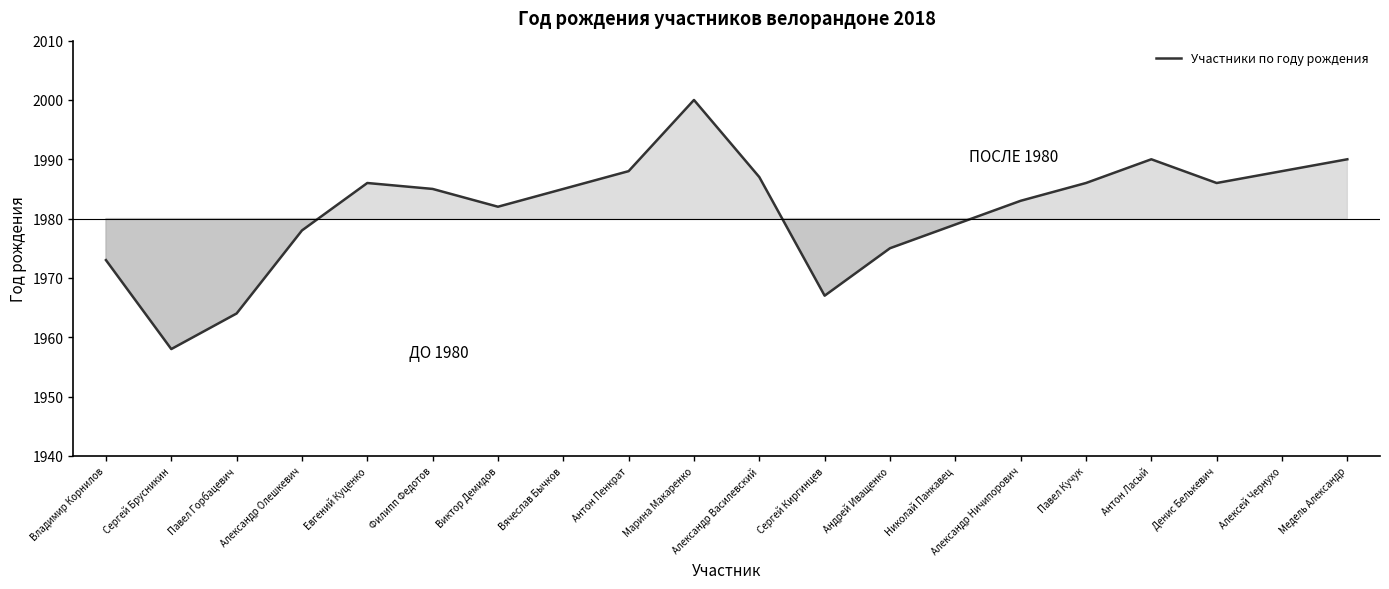

What is the difference between the values at Филипп Федотов and Владимир Корнилов?

12